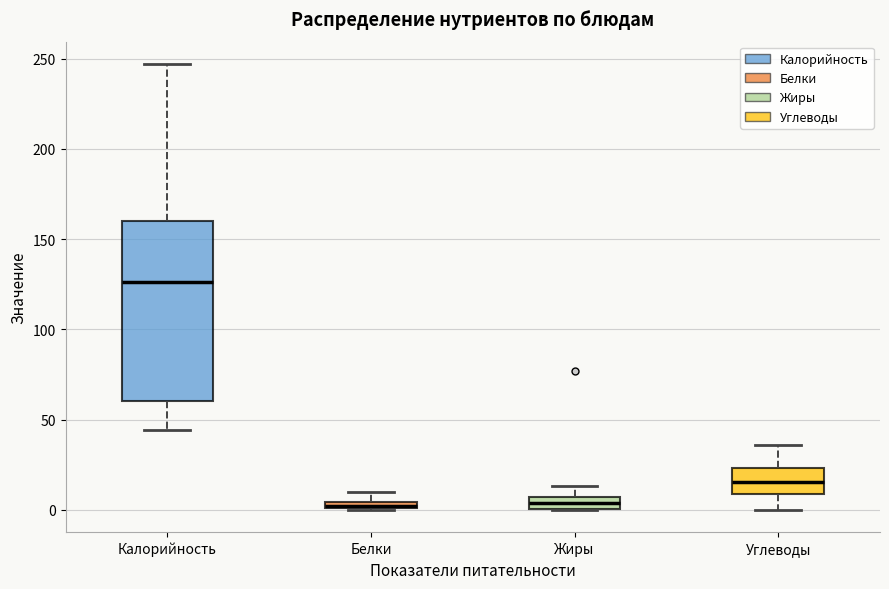

Which box's median line is the highest?

Калорийность